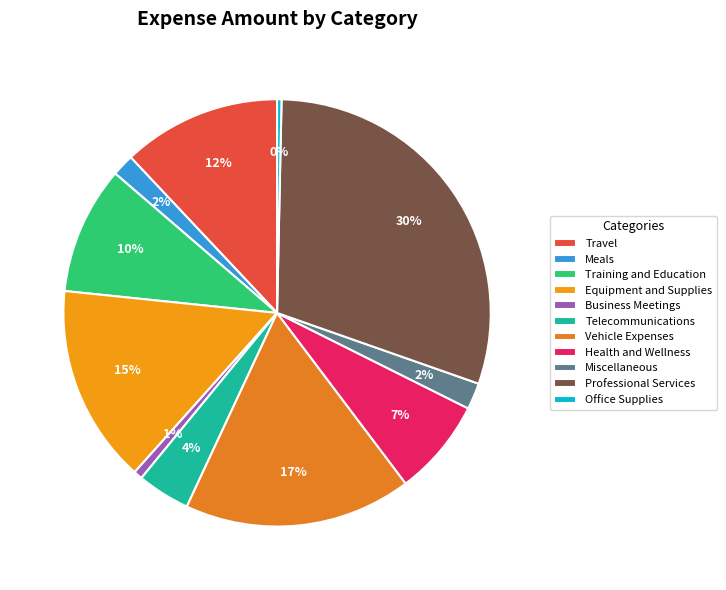

How many slices are in this pie chart?

11